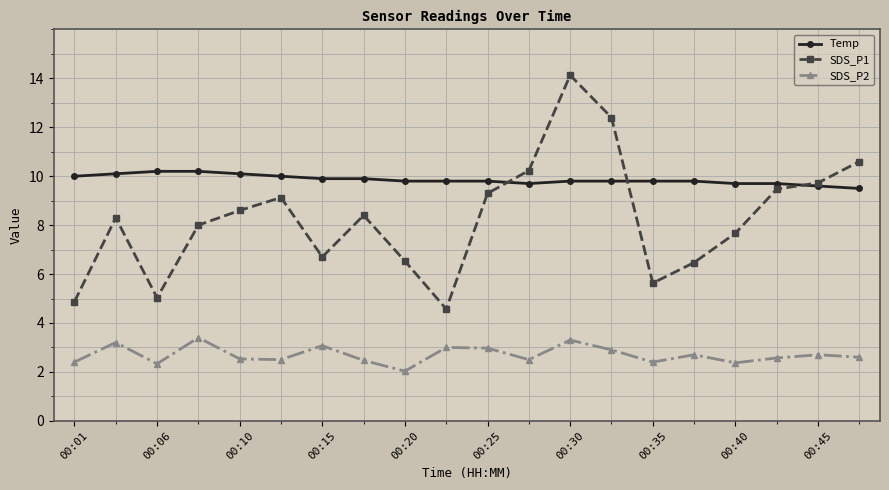

What is the lowest value of the SDS_P1 series?

4.6